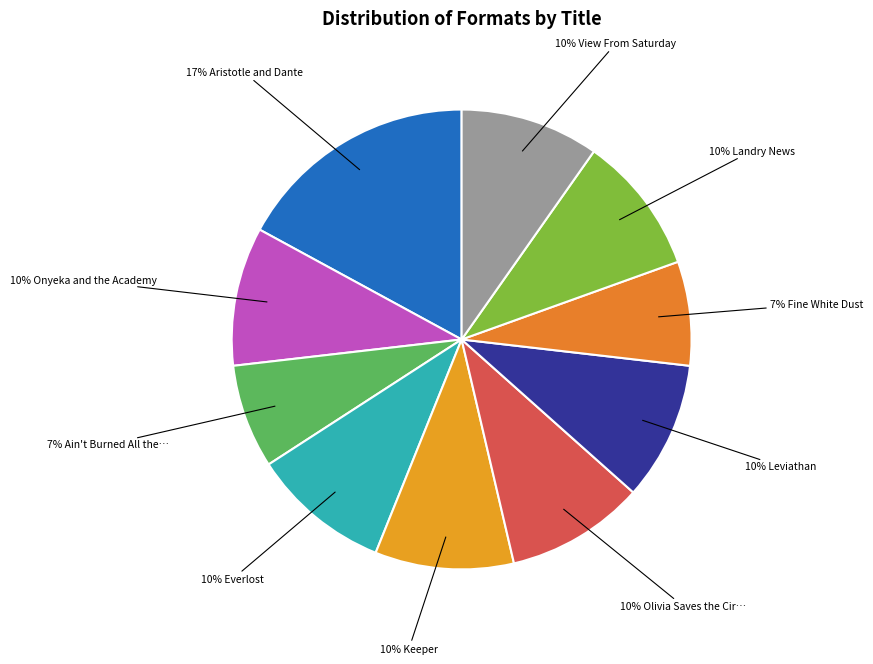

How many slices are in this pie chart?

10